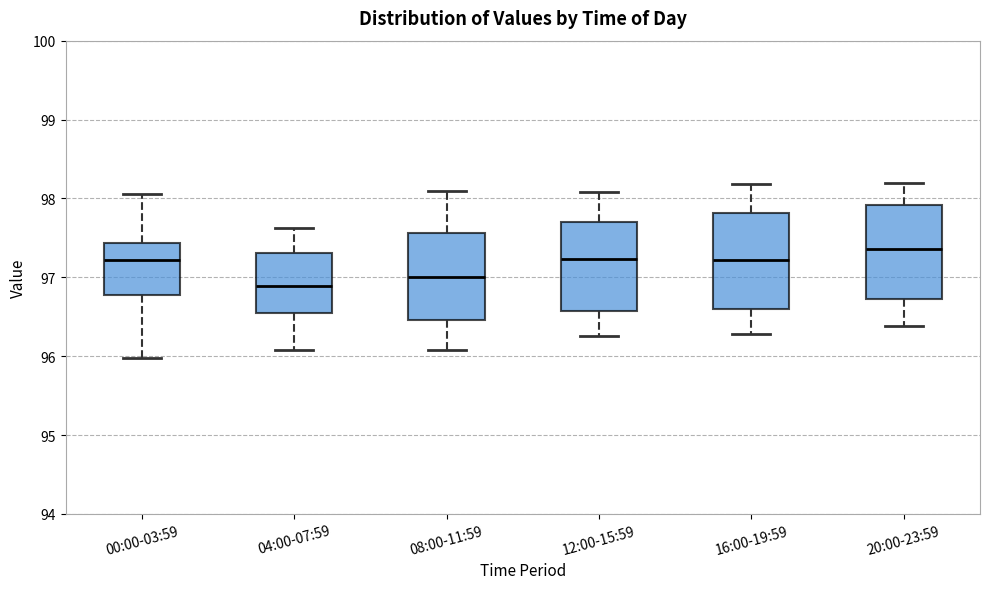

Reading left to right, read every box against the y-axis: the position of its median line, the range the box covers, and the ends of its whiskers. The values are not printed on the chart, so give them approximately, as read against the axis.

00:00-03:59: median 97.2, box 96.8 to 97.4, whiskers 96.0 to 98.1
04:00-07:59: median 96.9, box 96.6 to 97.3, whiskers 96.1 to 97.6
08:00-11:59: median 97.0, box 96.5 to 97.6, whiskers 96.1 to 98.1
12:00-15:59: median 97.2, box 96.6 to 97.7, whiskers 96.3 to 98.1
16:00-19:59: median 97.2, box 96.6 to 97.8, whiskers 96.3 to 98.2
20:00-23:59: median 97.4, box 96.7 to 97.9, whiskers 96.4 to 98.2